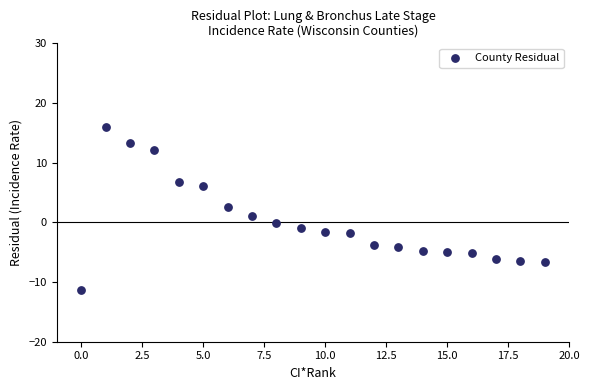

What is the range of Y values (max minus min)?

27.4